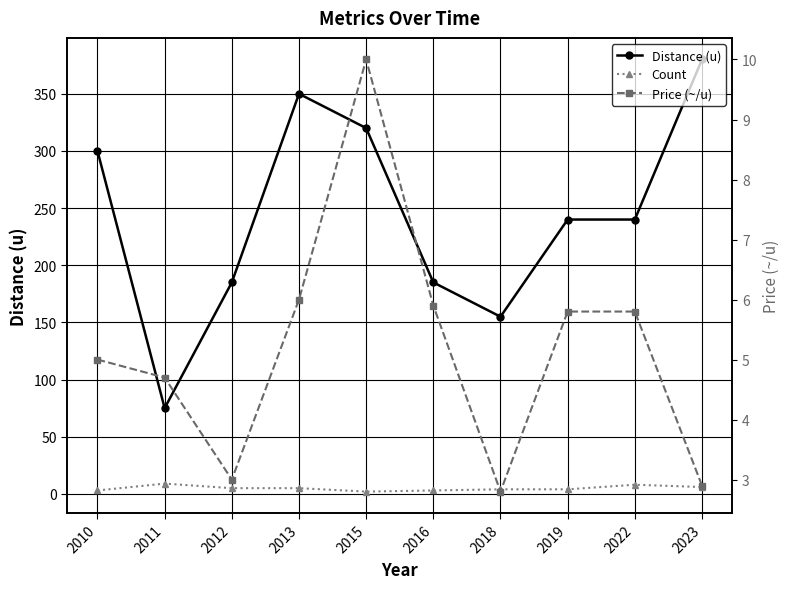

What is the highest value of the Price (~/u) series?

10.0